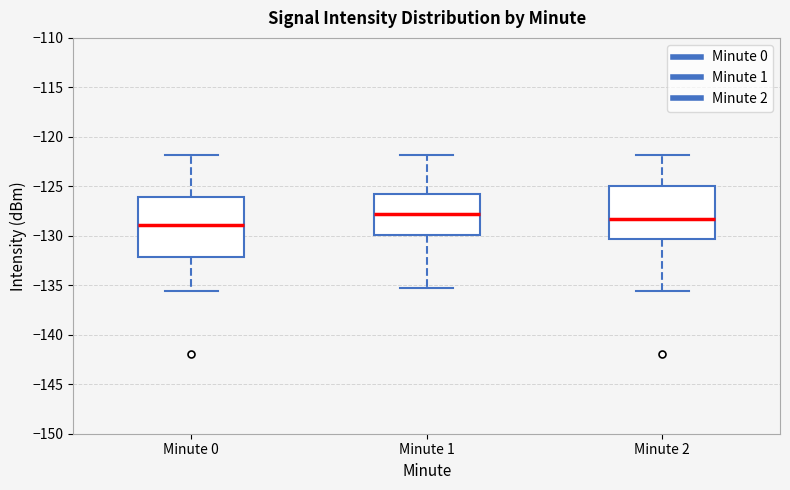

Reading left to right, read every box against the y-axis: the position of its median line, the range the box covers, and the ends of its whiskers. The values are not printed on the chart, so give them approximately, as read against the axis.

Minute 0: median -129.0, box -132.0 to -126.0, whiskers -135.5 to -122.0
Minute 1: median -128.0, box -130.0 to -126.0, whiskers -135.0 to -122.0
Minute 2: median -128.5, box -130.5 to -125.0, whiskers -135.5 to -122.0